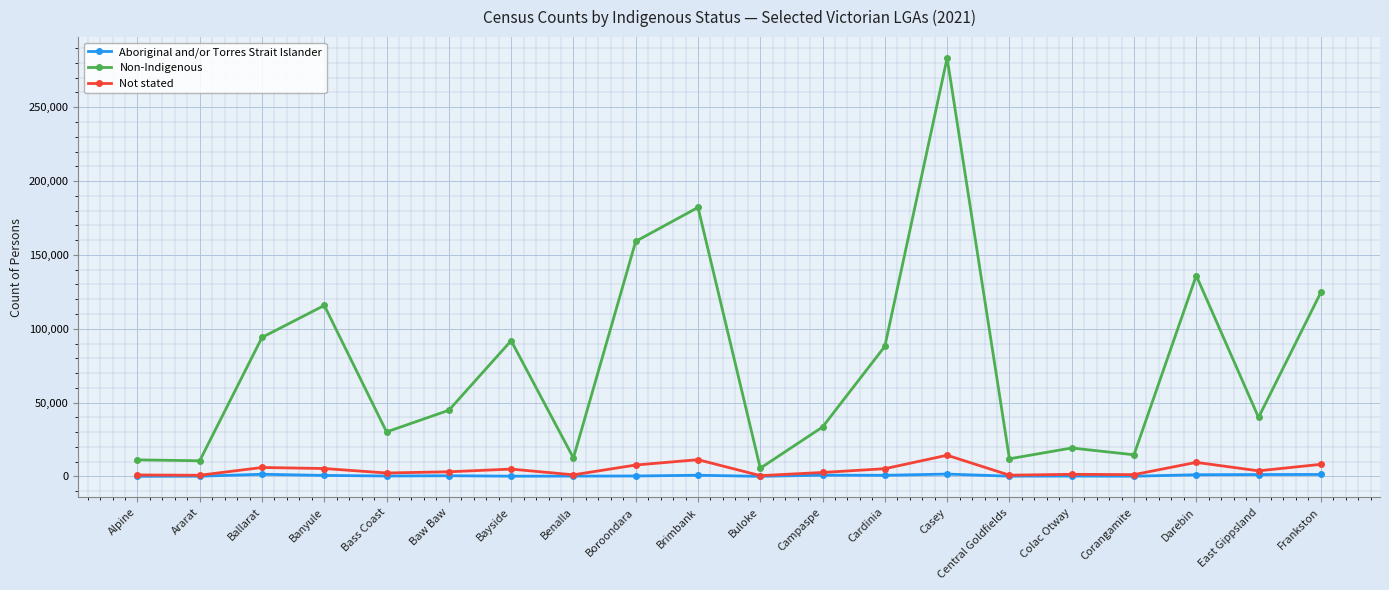

Is it true that Non-Indigenous equals 10621 at Ararat?

True